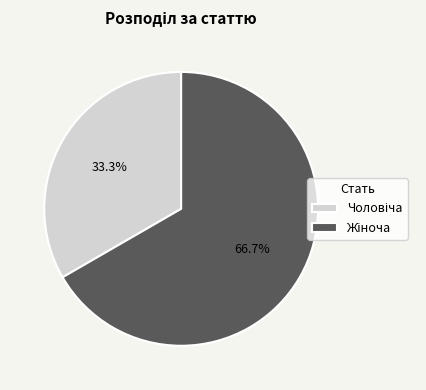

Does any single category account for the majority?

Yes